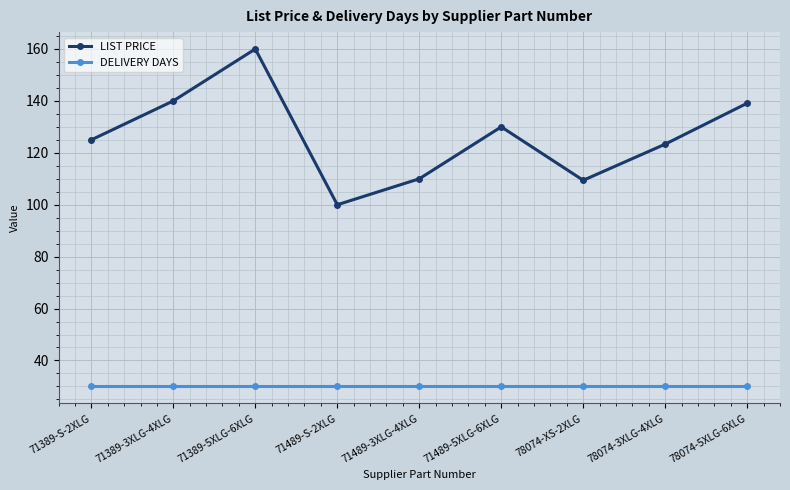

What is the smallest value displayed?

30.0